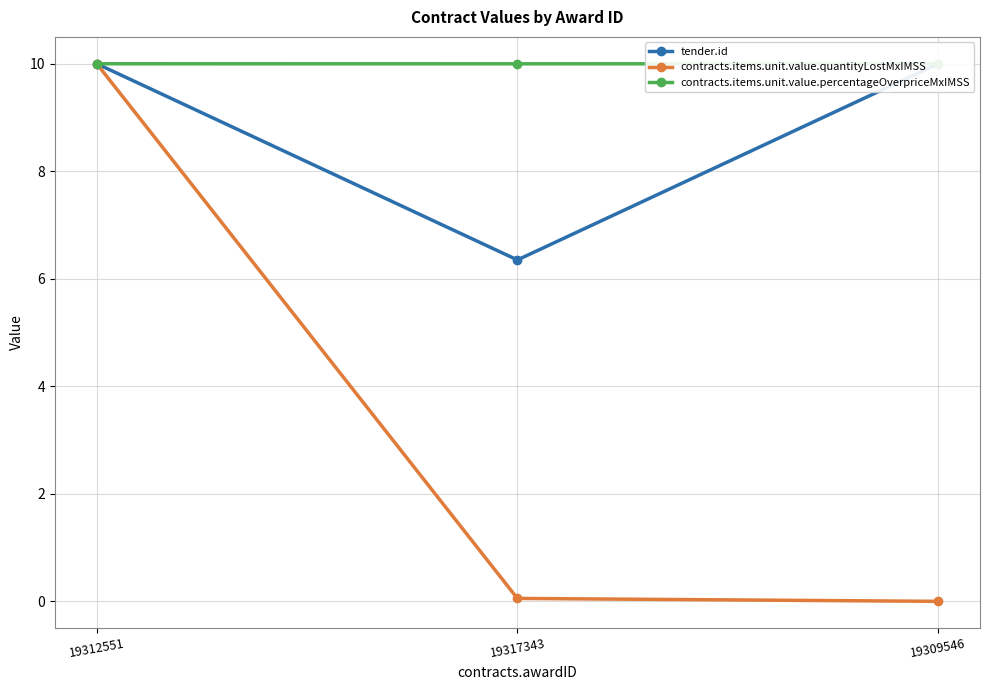

True or false: tender.id has a value of 4.4 at 19309546.

False